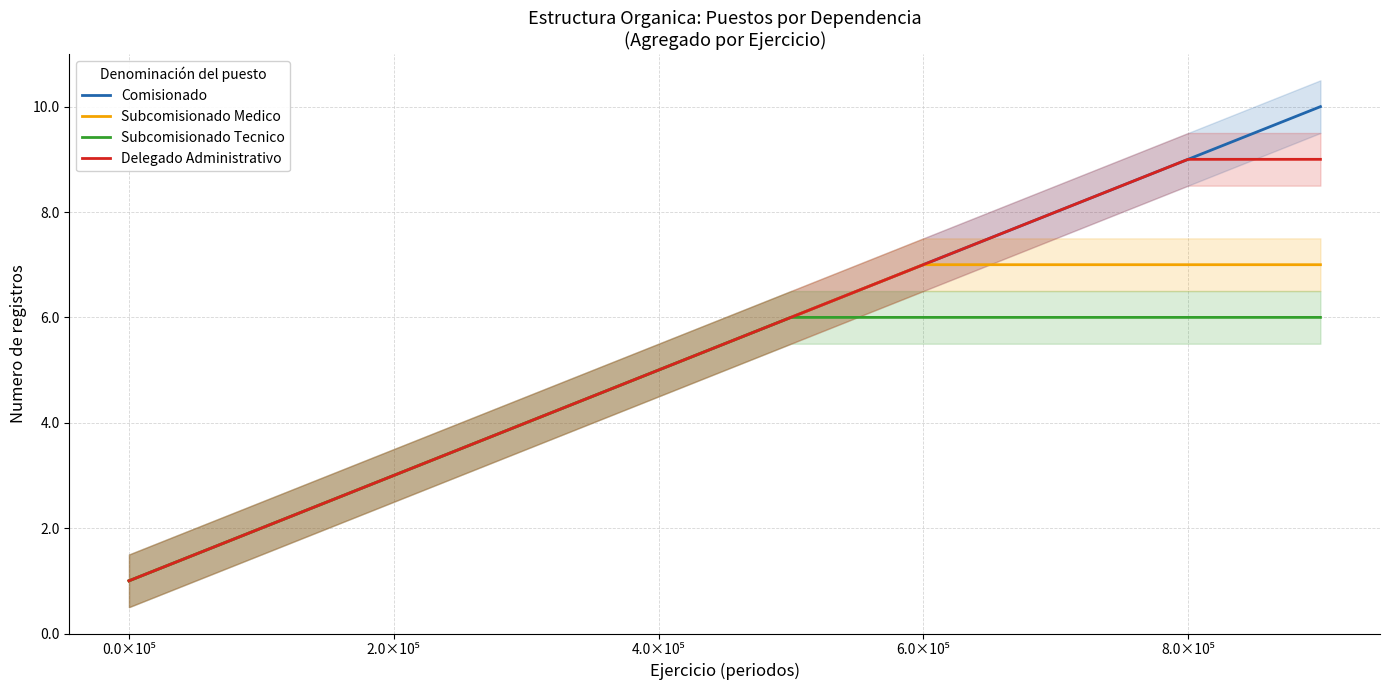

Does the chart have visible grid lines?

Yes